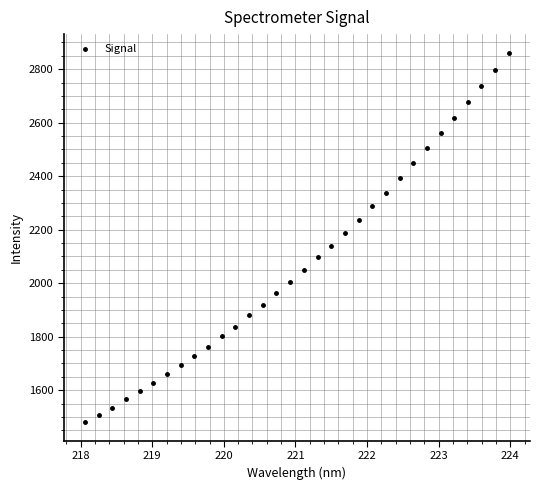

What is the range of Y values (max minus min)?

1381.9